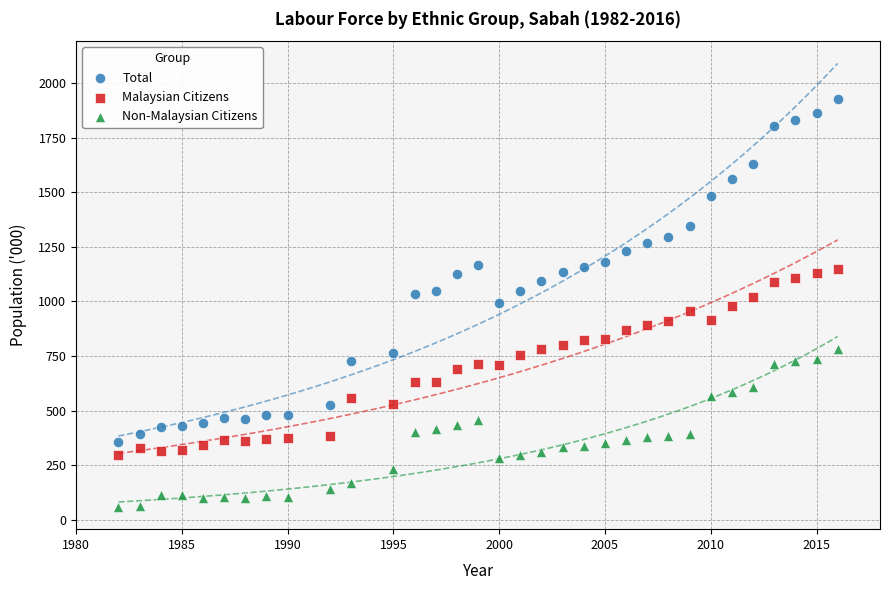

Which series has the largest Y range (max minus min)?

Total